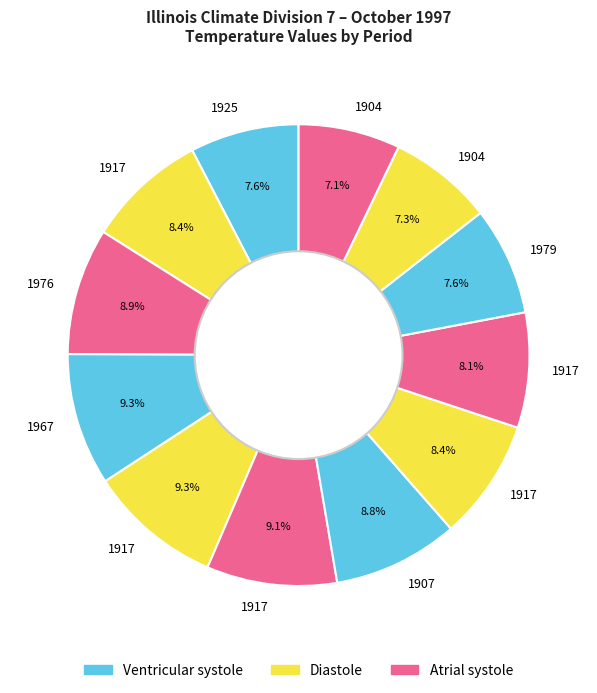

How many slices are in this pie chart?

12